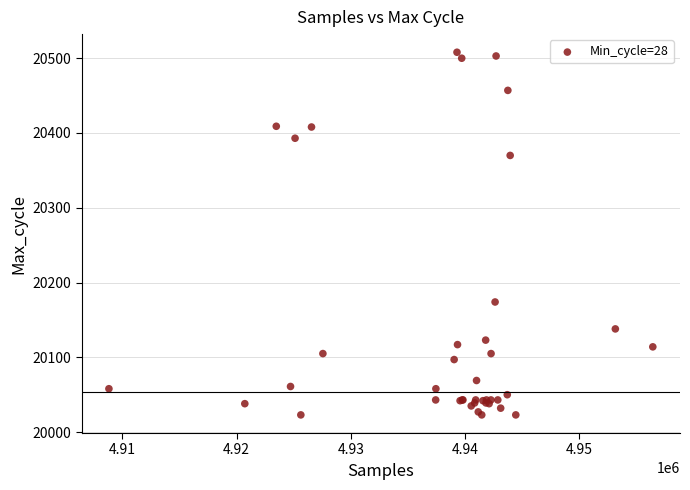

What Y value in the scatter plot is closest to 20265?

20174